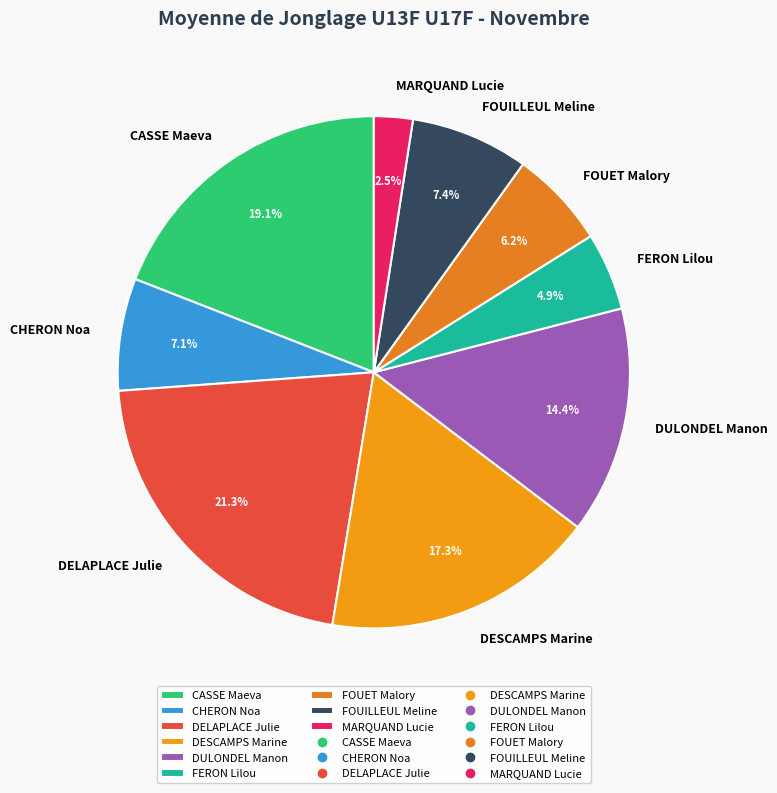

Count the number of slices in the pie.

9